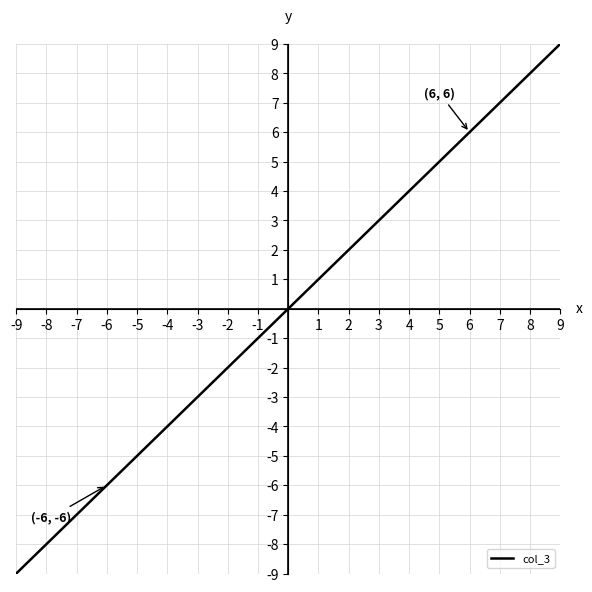

Reading left to right, list all the values displayed in this chart.

-9.0	9.0